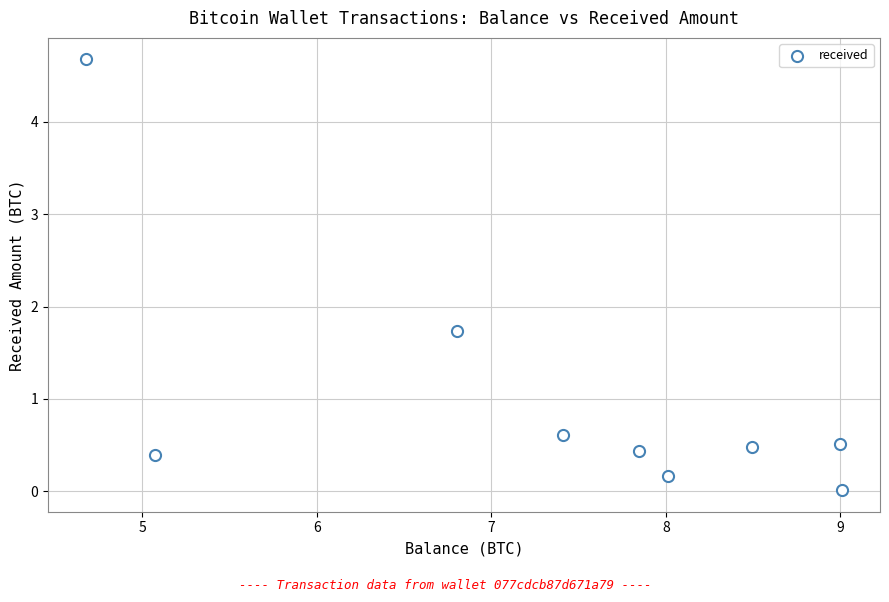

What Y value in the scatter plot is closest to 2?

1.7